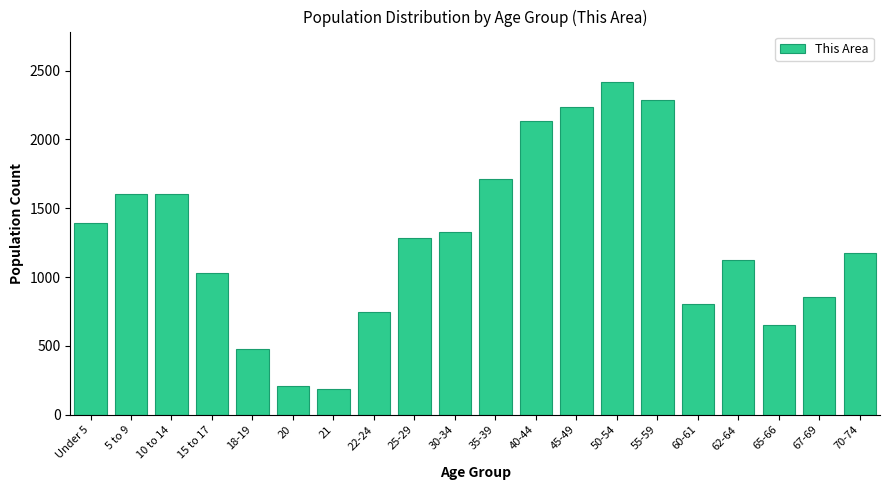

What is the sum of all values?

25256